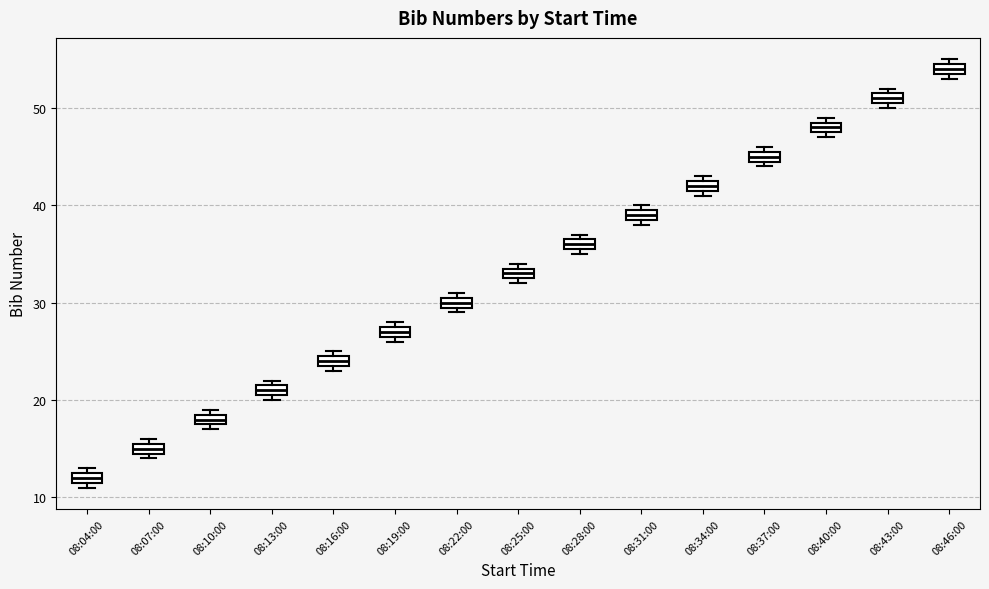

Where is the upper edge of the box for 08:16:00 on the y-axis? The values are not printed on the chart, so give them approximately, as read against the axis.

25